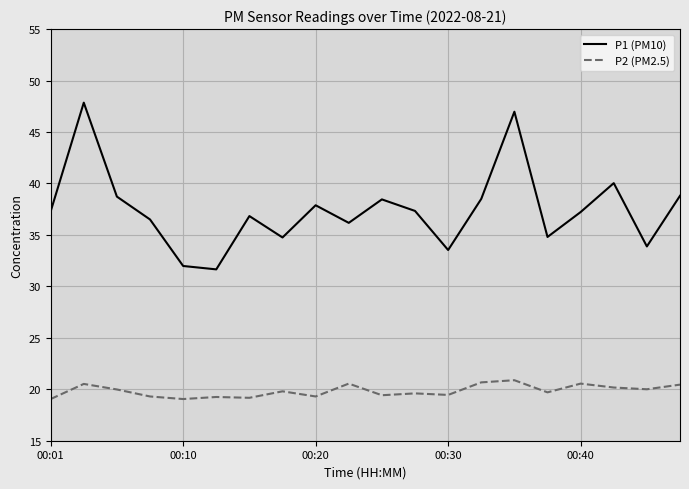

At how many categories does at least one series exceed 19?

20